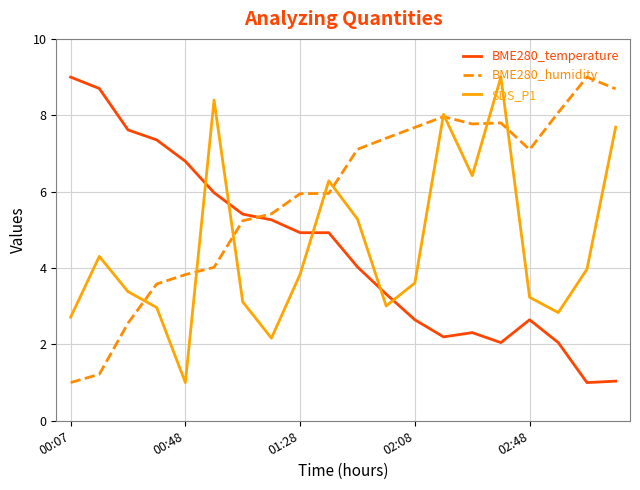

What is the highest value of the SDS_P1 series?

9.0